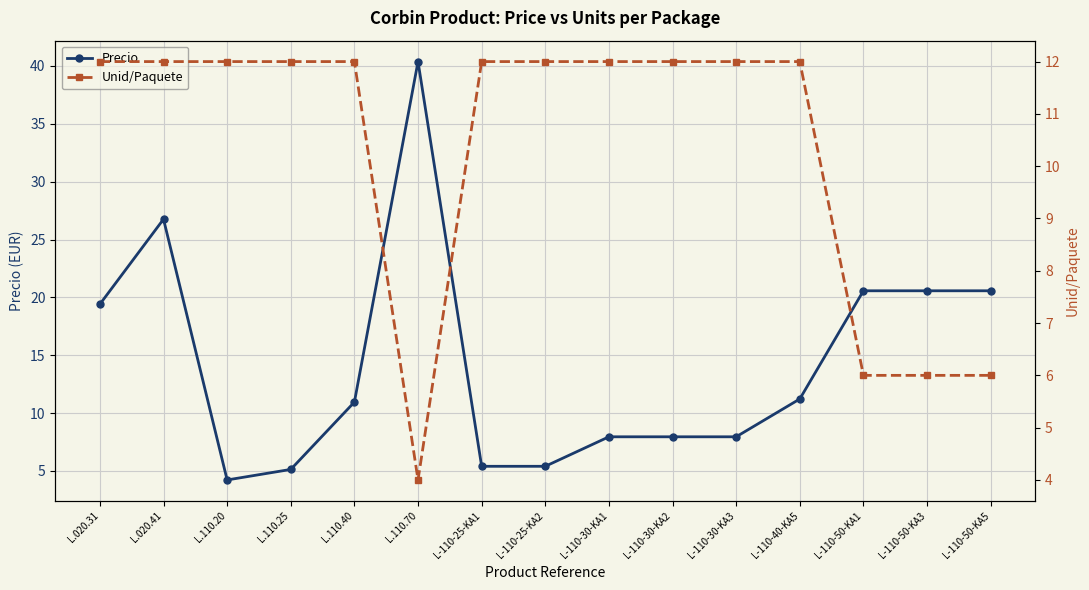

What position from the right is L-110-30-KA2?

6